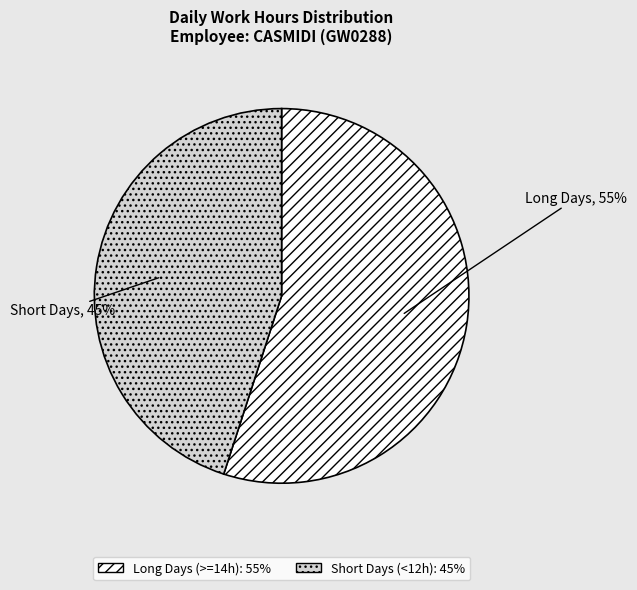

Is there any slice that represents more than half of the pie?

Yes